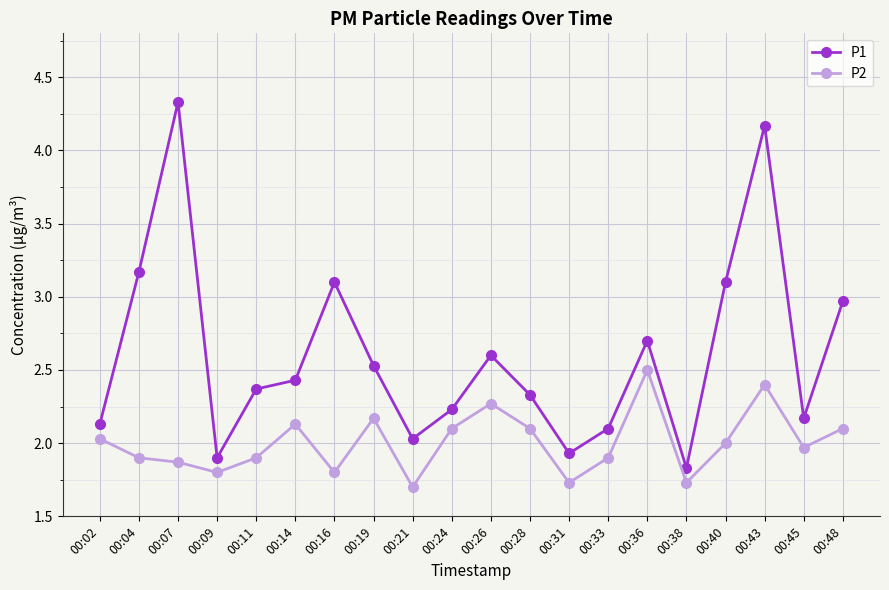

Which category has the lowest value in the P1 series?

00:38